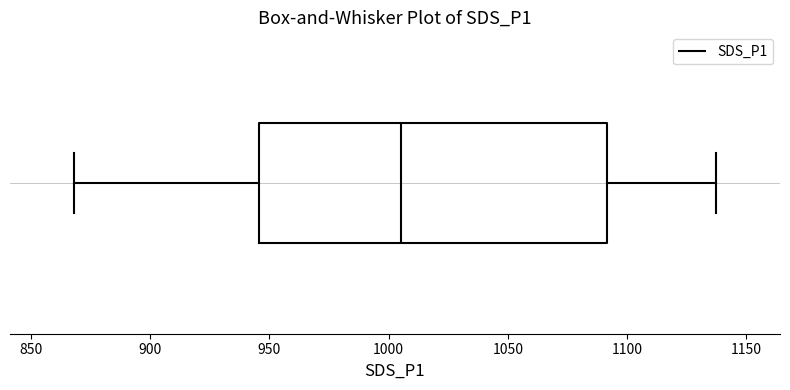

Transcribe this box plot: give where the median line is, the range the box spans, and where the two whiskers end, as read against the x-axis. The values are not printed on the chart, so give them approximately, as read against the axis.

median 1005, box 945 to 1090, whiskers 870 to 1135